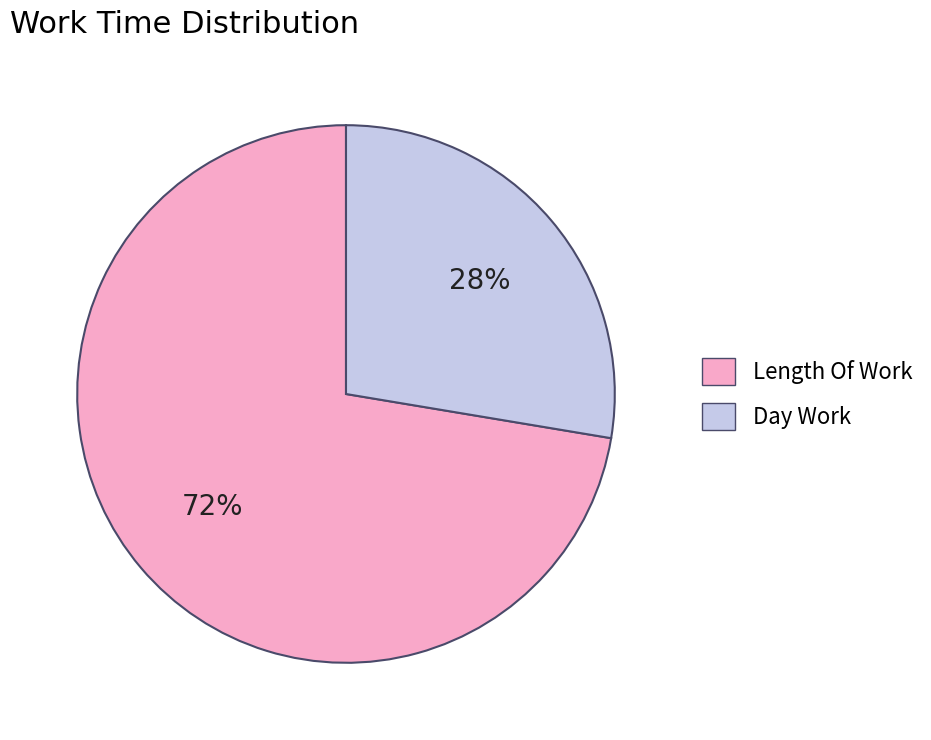

Do Day Work and Length Of Work together represent more than half of the pie?

Yes